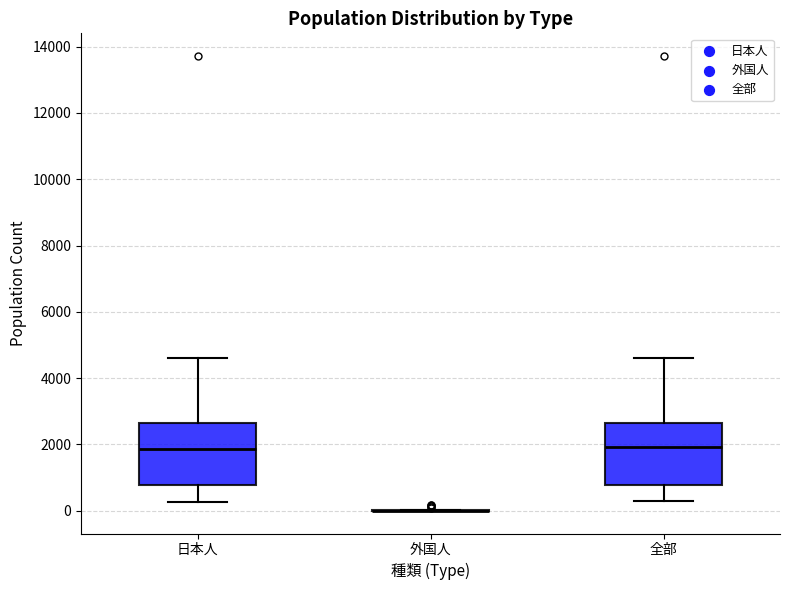

Reading left to right, transcribe this box plot: for each box, give where its median line is, the range the box spans, and where its two whiskers end, as read against the y-axis. The values are not printed on the chart, so give them approximately, as read against the axis.

日本人: median 1800, box 800 to 2600, whiskers 200 to 4600
外国人: box collapsed to a line at 0, whiskers 0 to 0
全部: median 2000, box 800 to 2600, whiskers 200 to 4600